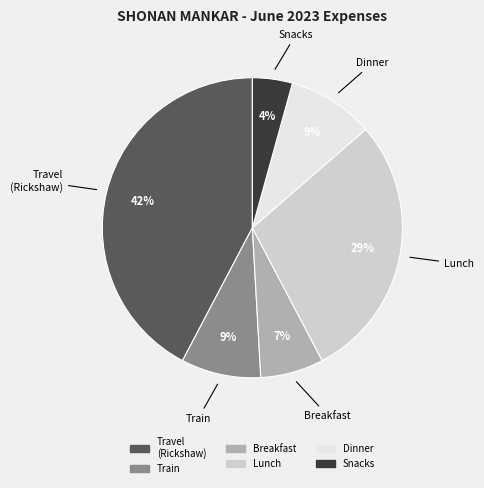

Is the sum of Lunch and Travel (Rickshaw) greater than half?

Yes